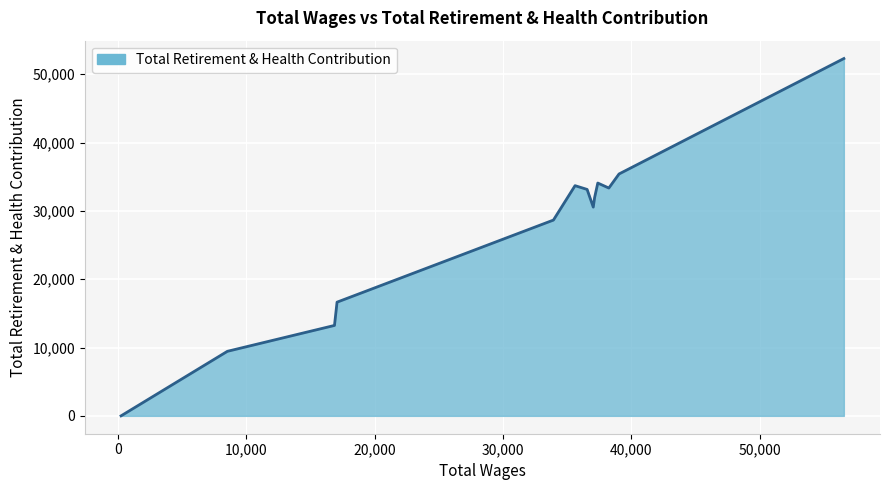

What is the maximum value shown in the chart?

52292